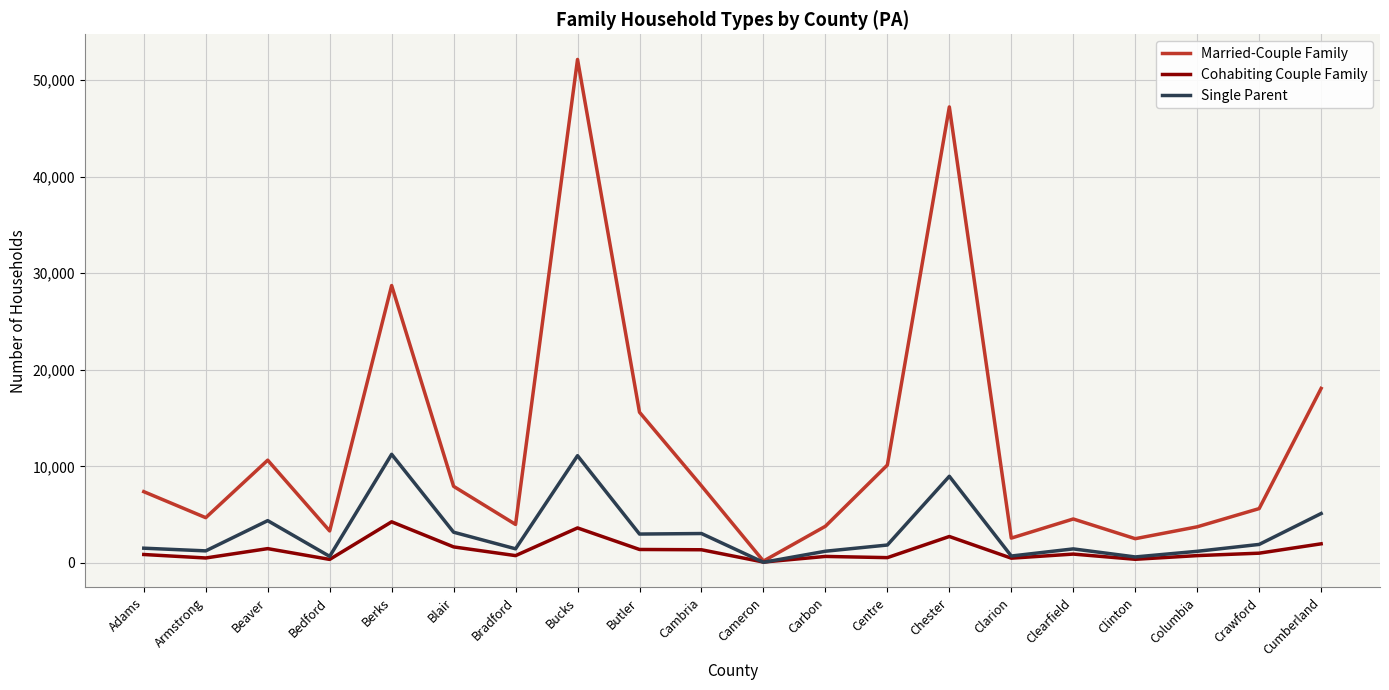

Where is the first local maximum for Single Parent?

Beaver